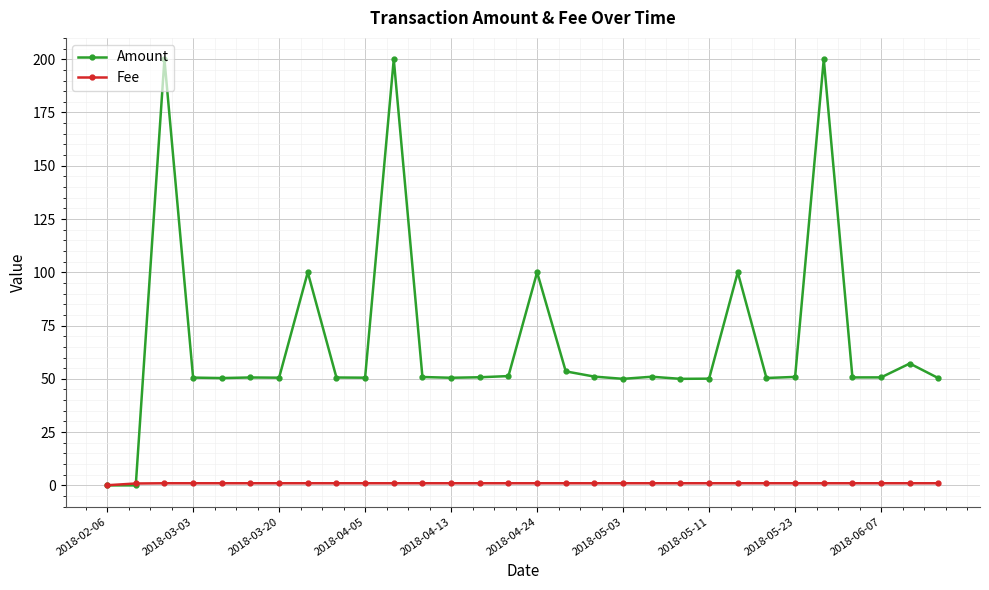

Which series has the widest spread of values?

Amount